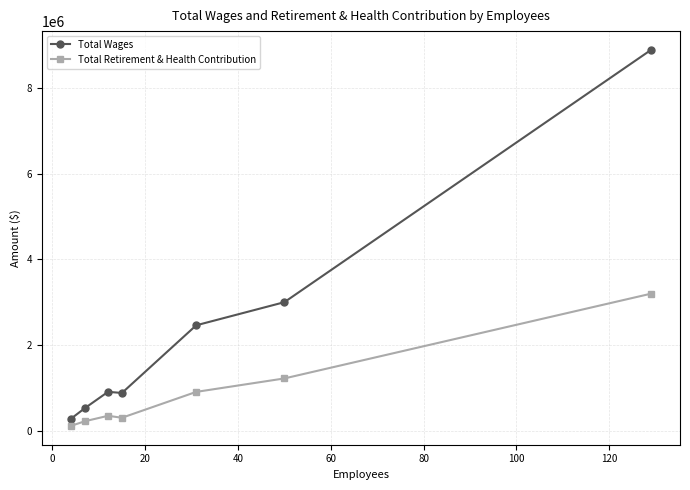

What is the difference between the second highest and second lowest values in the Total Retirement & Health Contribution series?

1001037